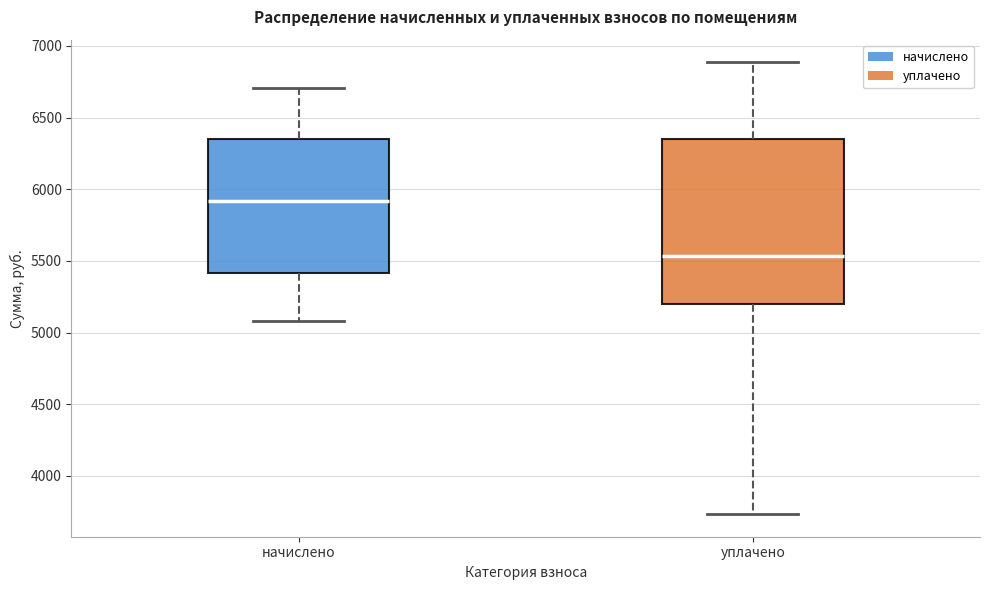

Where does the upper whisker of the box for начислено end on the y-axis? The values are not printed on the chart, so give them approximately, as read against the axis.

6700